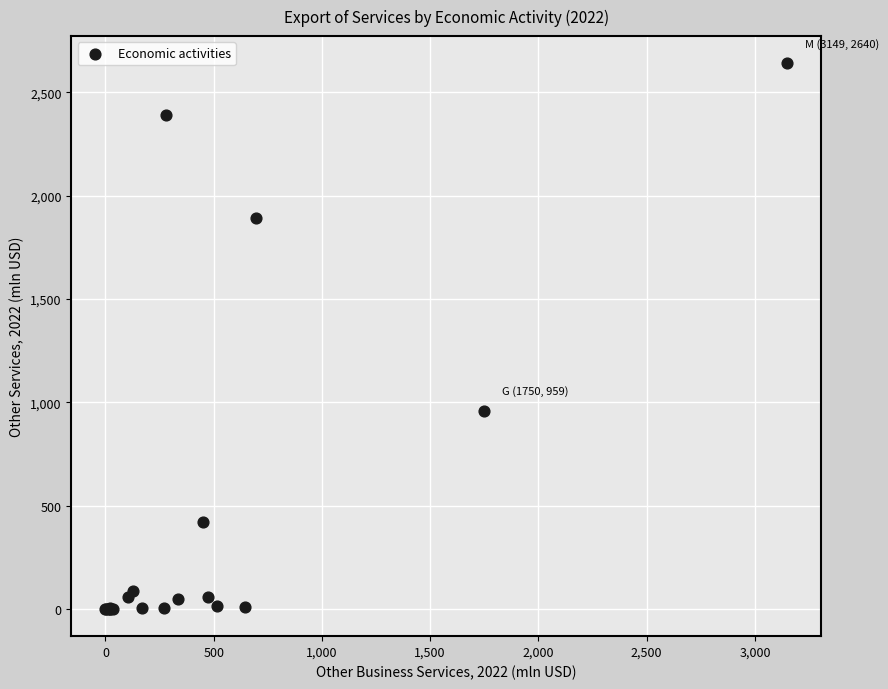

What Y value in the scatter plot is closest to 1319?

959.3